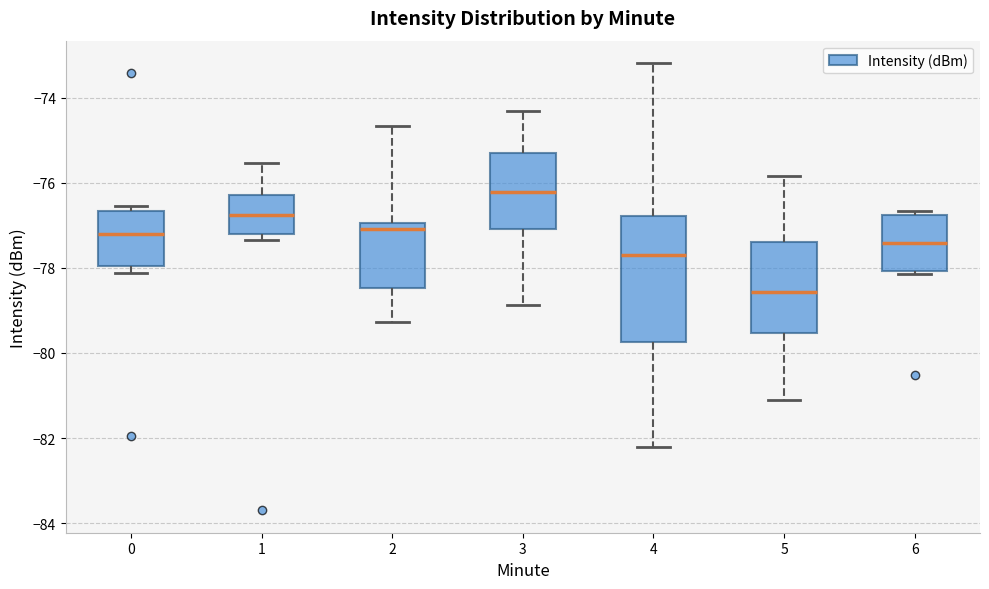

Where does the upper whisker of the box at x = 1 end on the y-axis? The values are not printed on the chart, so give them approximately, as read against the axis.

-75.6